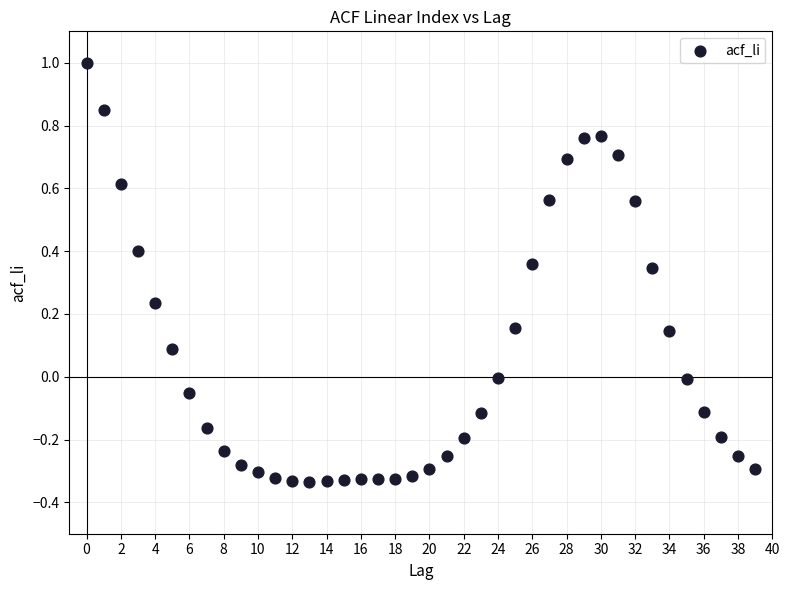

What is the range of Y values (max minus min)?

1.3